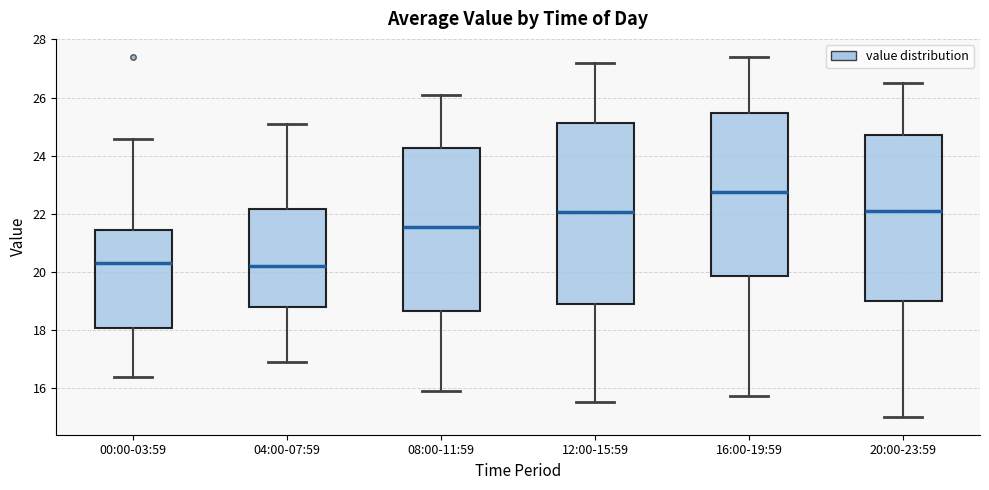

Which box has the highest median line?

16:00-19:59